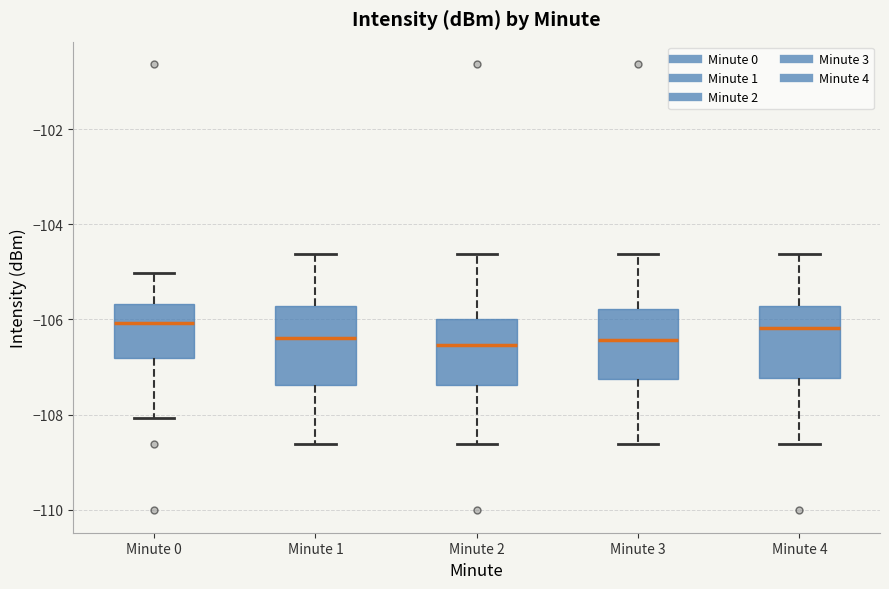

Reading left to right, transcribe this box plot: for each box, give where its median line is, the range the box spans, and where its two whiskers end, as read against the y-axis. The values are not printed on the chart, so give them approximately, as read against the axis.

Minute 0: median -106.0, box -106.8 to -105.6, whiskers -108.0 to -105.0
Minute 1: median -106.4, box -107.4 to -105.8, whiskers -108.6 to -104.6
Minute 2: median -106.6, box -107.4 to -106.0, whiskers -108.6 to -104.6
Minute 3: median -106.4, box -107.2 to -105.8, whiskers -108.6 to -104.6
Minute 4: median -106.2, box -107.2 to -105.8, whiskers -108.6 to -104.6